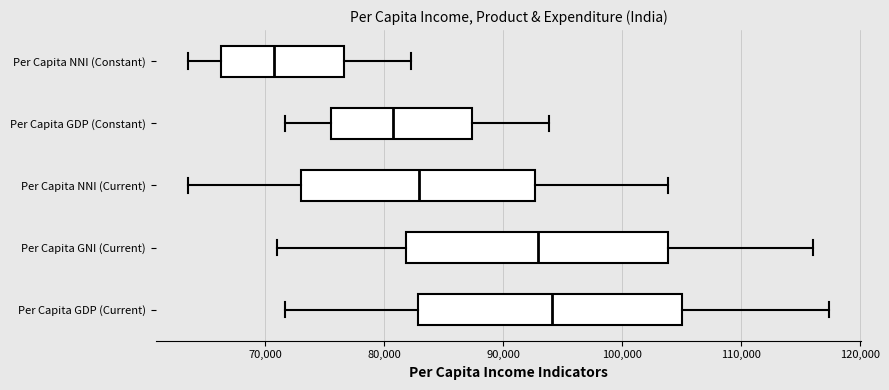

Which box has the furthest to the left median line?

Per Capita NNI (Constant)